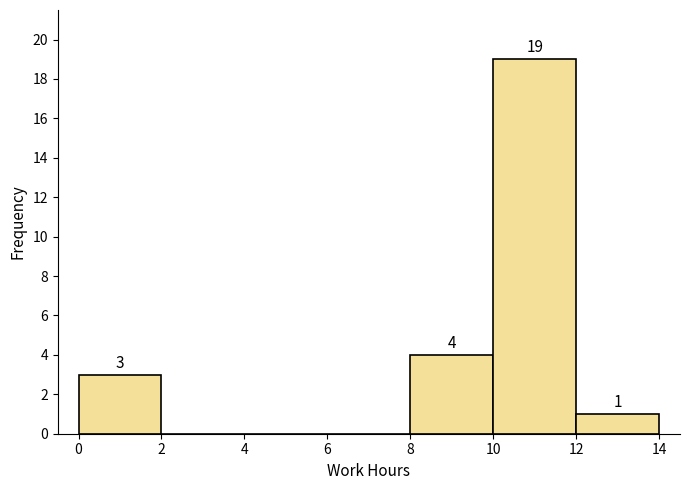

Which range on the x-axis has the tallest bar?

10 to 12